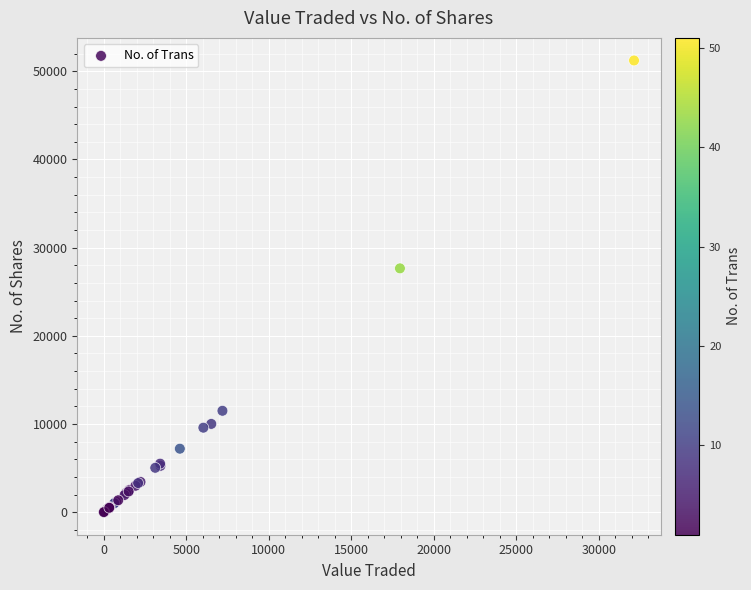

What Y value in the scatter plot is closest to 25615?

27650